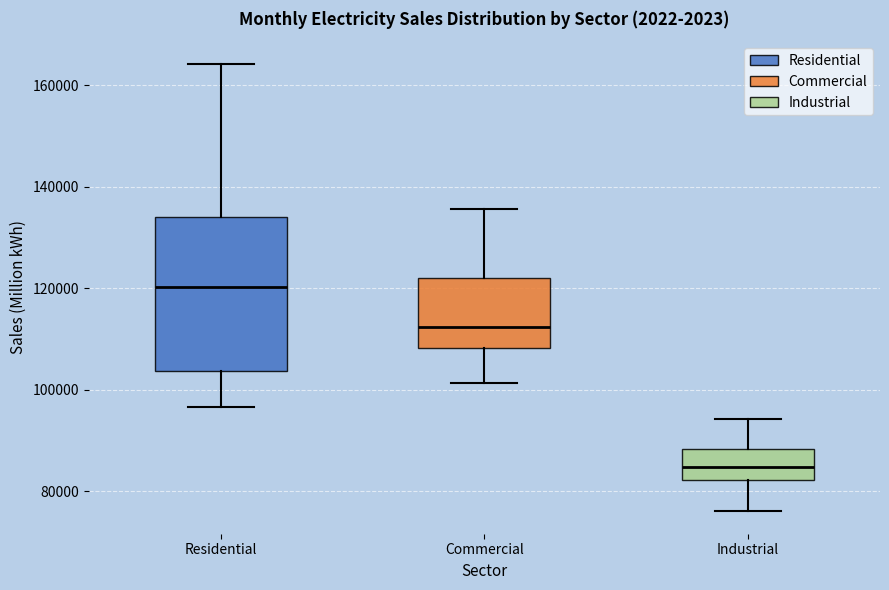

Comparing the boxes themselves (not the whiskers), which one is the tallest?

Residential